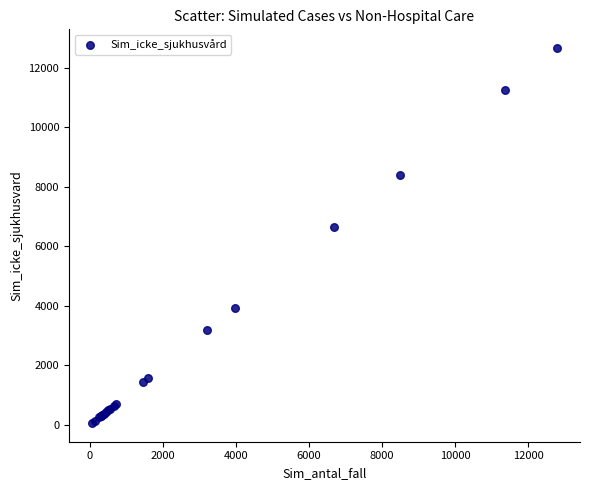

What Y value in the scatter plot is closest to 6359?

6631.0